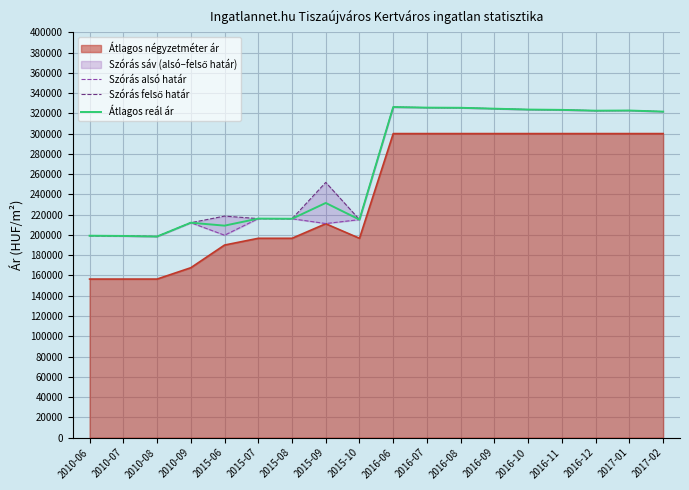

True or false: Szórás alsó határ and Szórás felső határ cross at least once.

False